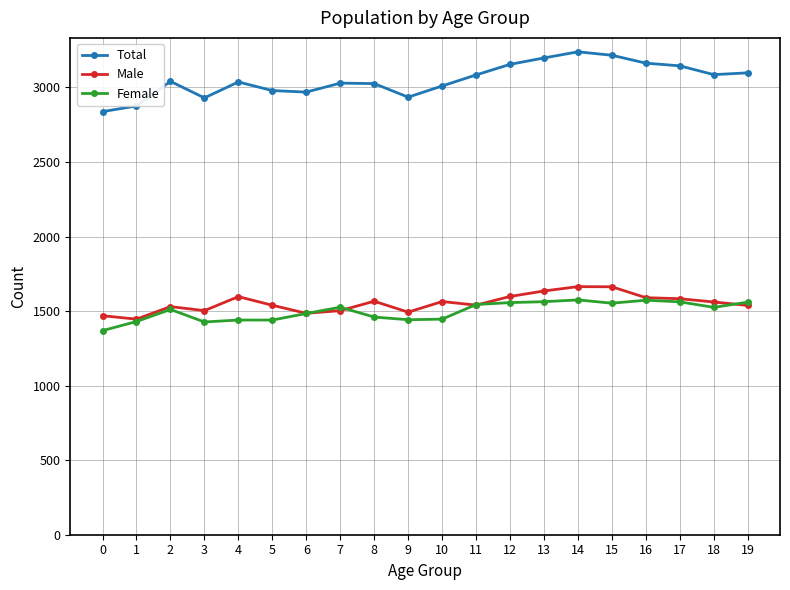

The value of Total at 10 is 3010. True or false?

True